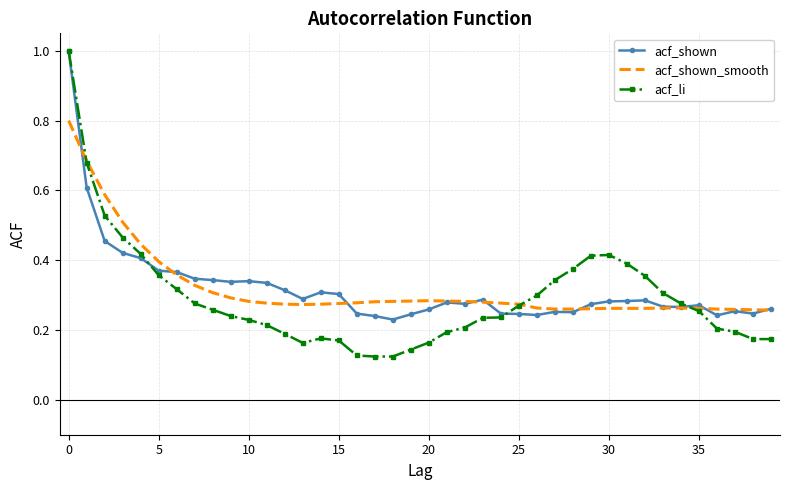

What is the greatest value displayed?

1.0